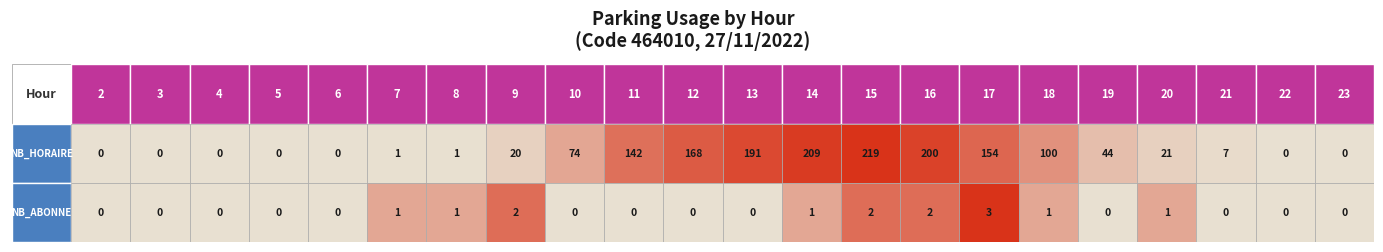

Count the 3 values in the range 0 to 1.

18